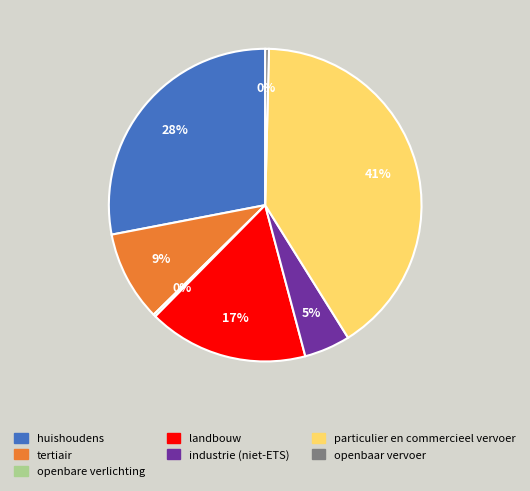

Combined, do particulier en commercieel vervoer and openbaar vervoer account for over 50%?

No